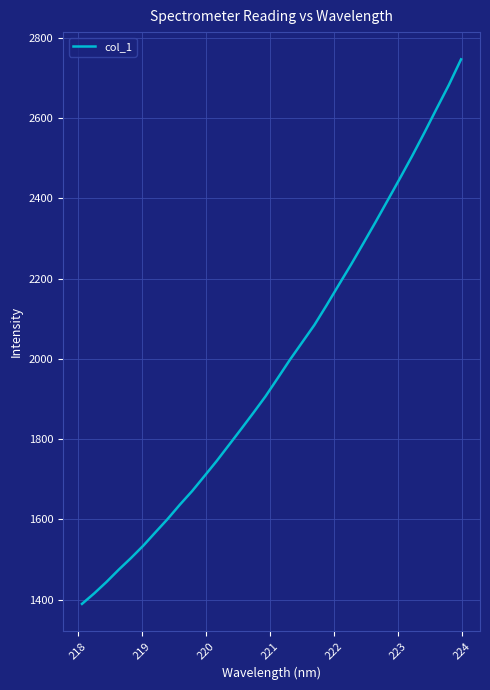

What is the difference between the maximum and minimum values?

1356.5